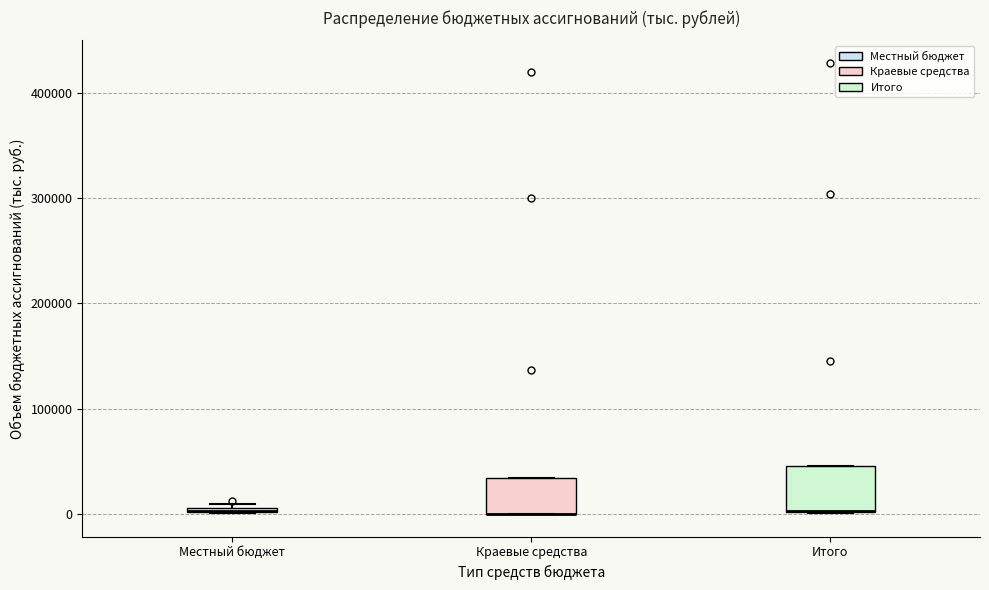

Where is the lower edge of the box for Итого on the y-axis? The values are not printed on the chart, so give them approximately, as read against the axis.

0